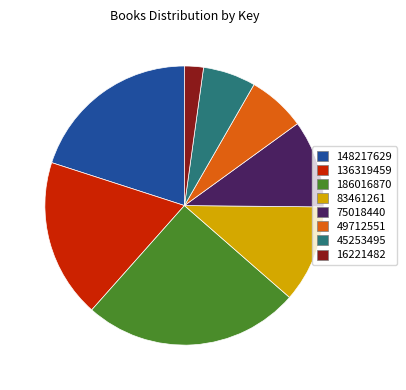

Is there a majority slice in this chart?

No